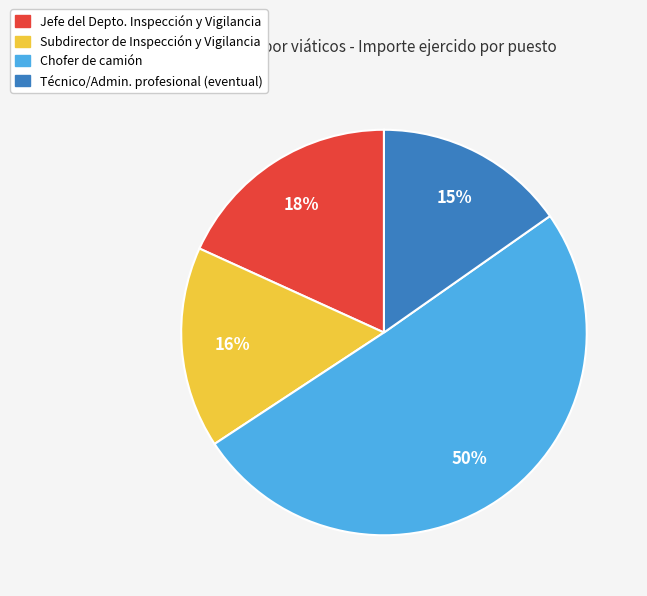

Is there a majority slice in this chart?

Yes